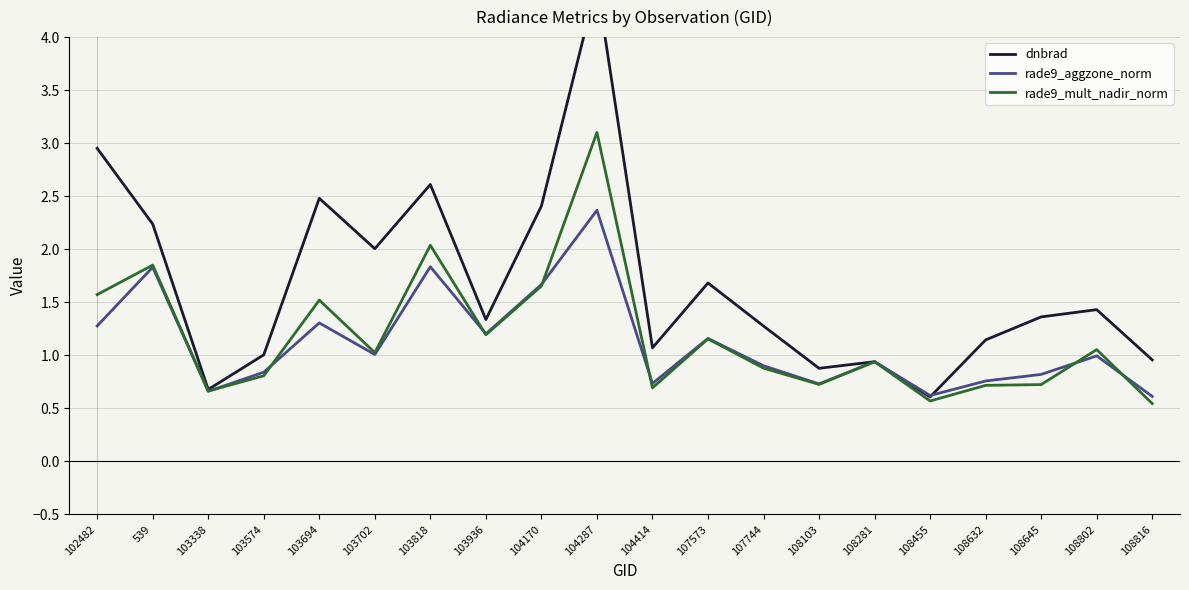

Where is the first local maximum for rade9_mult_nadir_norm?

539